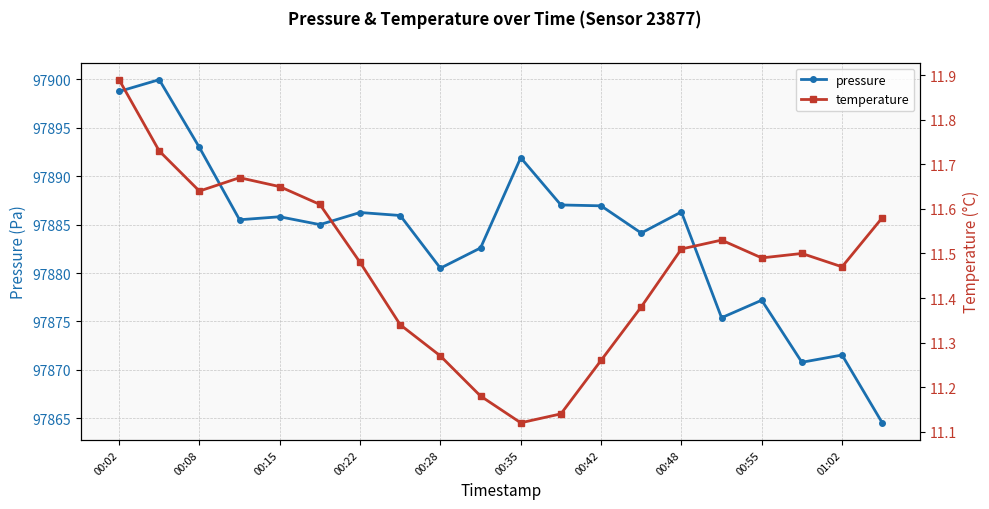

What is the average value of the temperature series?

11.5